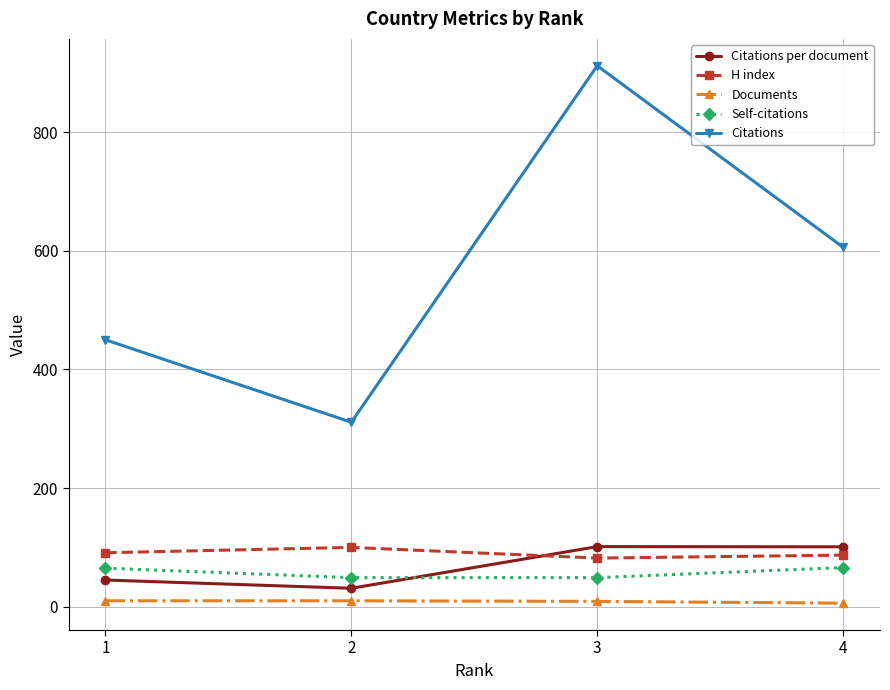

True or false: Documents has more than 1 interior local peaks.

False